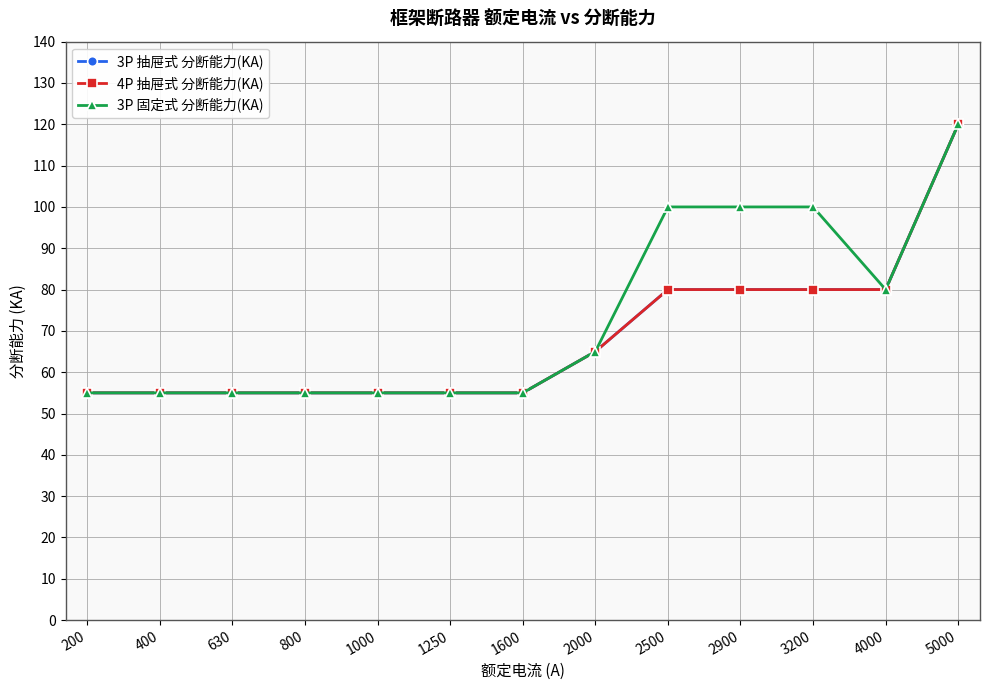

Which category has the lowest value across all series?

200